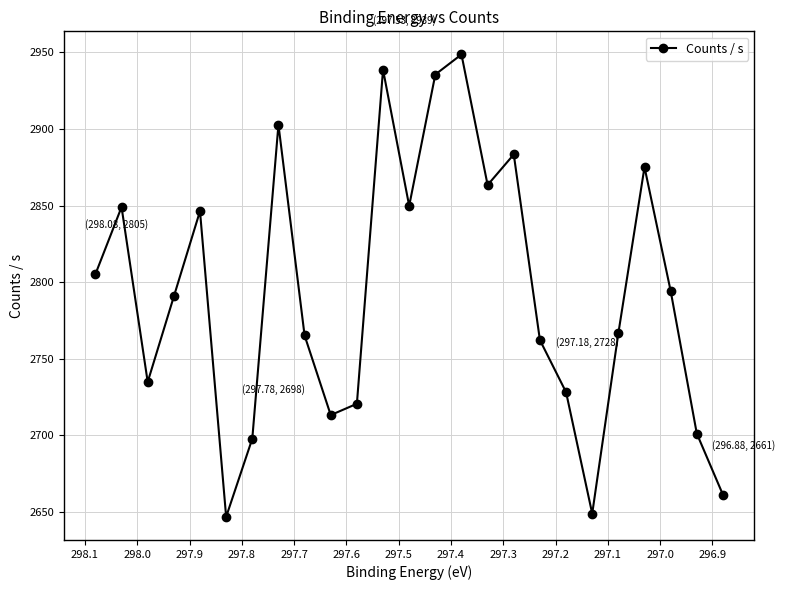

How many interior local valleys (lower than both neighbors) does the data have?

6